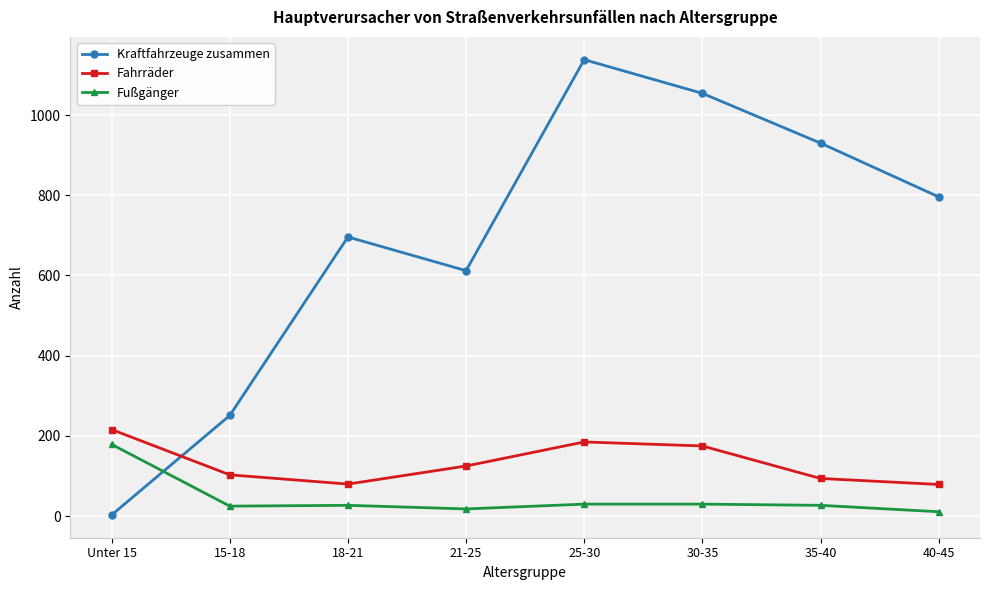

What is the approximate value of Kraftfahrzeuge zusammen at Unter 15?

3